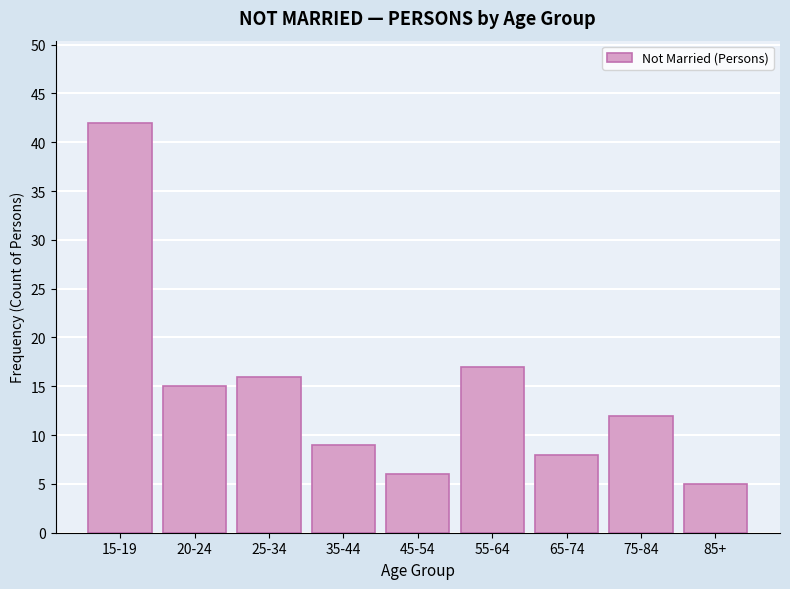

Reading left to right, extract all data points from this chart.

42	15	16	9	6	17	8	12	5